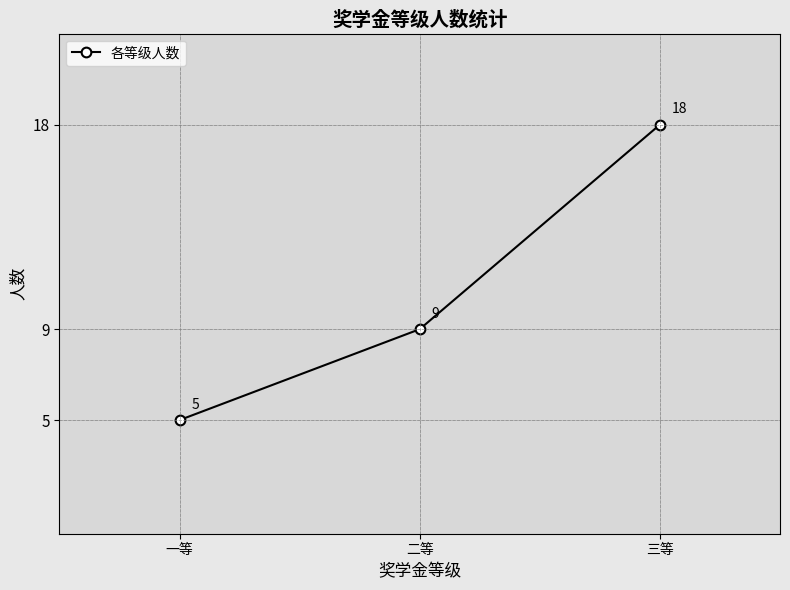

List the labels in order of value, smallest first.

一等, 二等, 三等